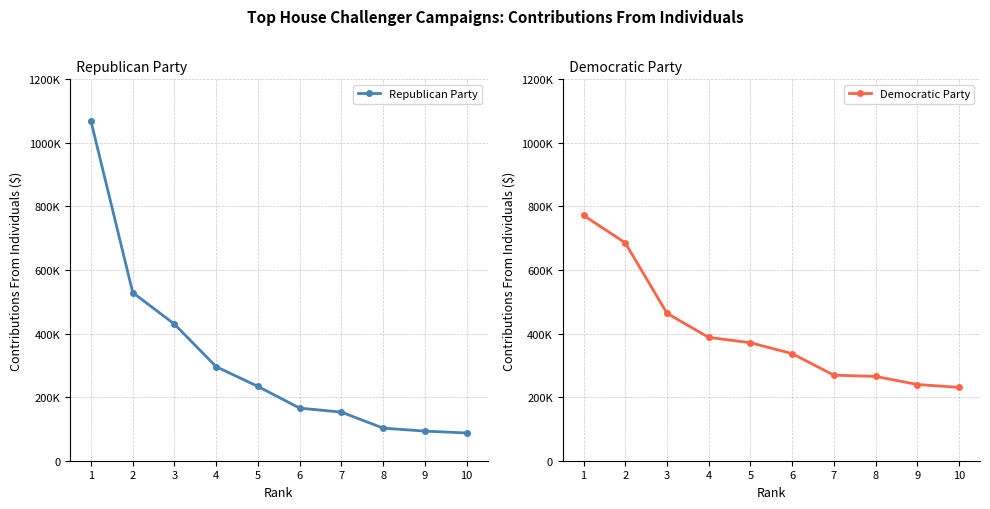

At how many categories does at least one series exceed 952458?

1